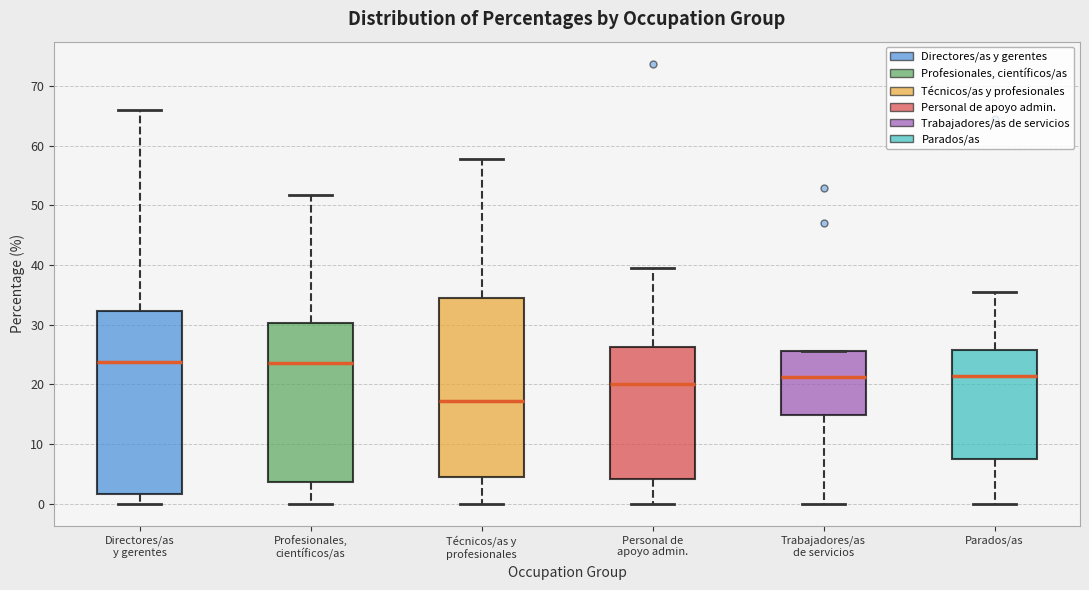

Reading left to right, read every box against the y-axis: the position of its median line, the range the box covers, and the ends of its whiskers. The values are not printed on the chart, so give them approximately, as read against the axis.

Directores/as y gerentes: median 24, box 2 to 32, whiskers 0 to 66
Profesionales, científicos/as: median 24, box 4 to 30, whiskers 0 to 52
Técnicos/as y profesionales: median 17, box 4 to 35, whiskers 0 to 58
Personal de apoyo admin.: median 20, box 4 to 26, whiskers 0 to 40
Trabajadores/as de servicios: median 21, box 15 to 26, whiskers 0 to 26
Parados/as: median 21, box 8 to 26, whiskers 0 to 35